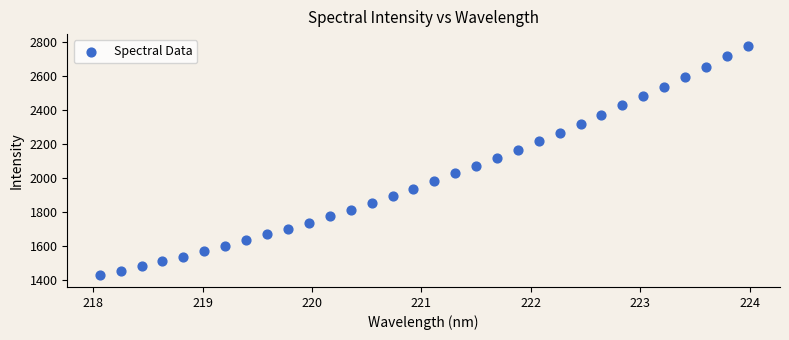

What is the range of X values (max minus min)?

5.9